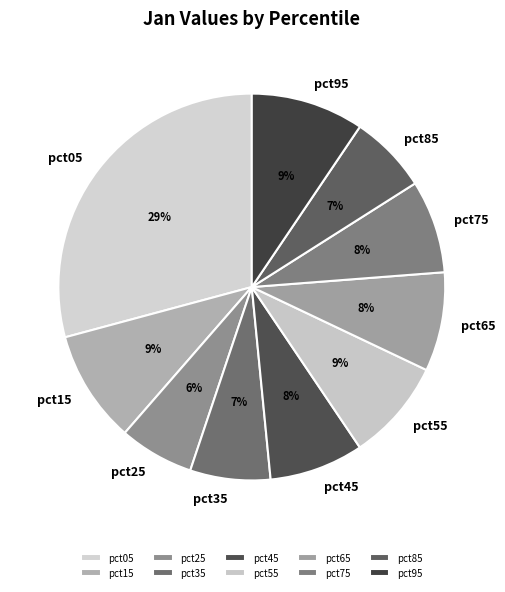

Which slice is the largest?

pct05